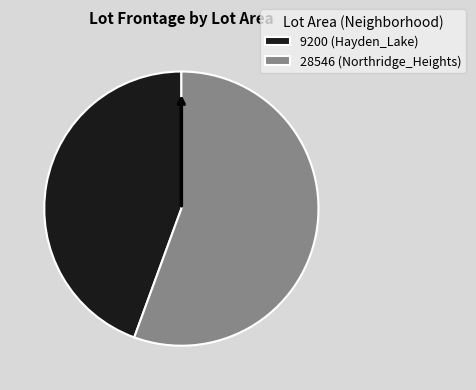

What is the largest slice in the pie chart?

28546 (Northridge_Heights)